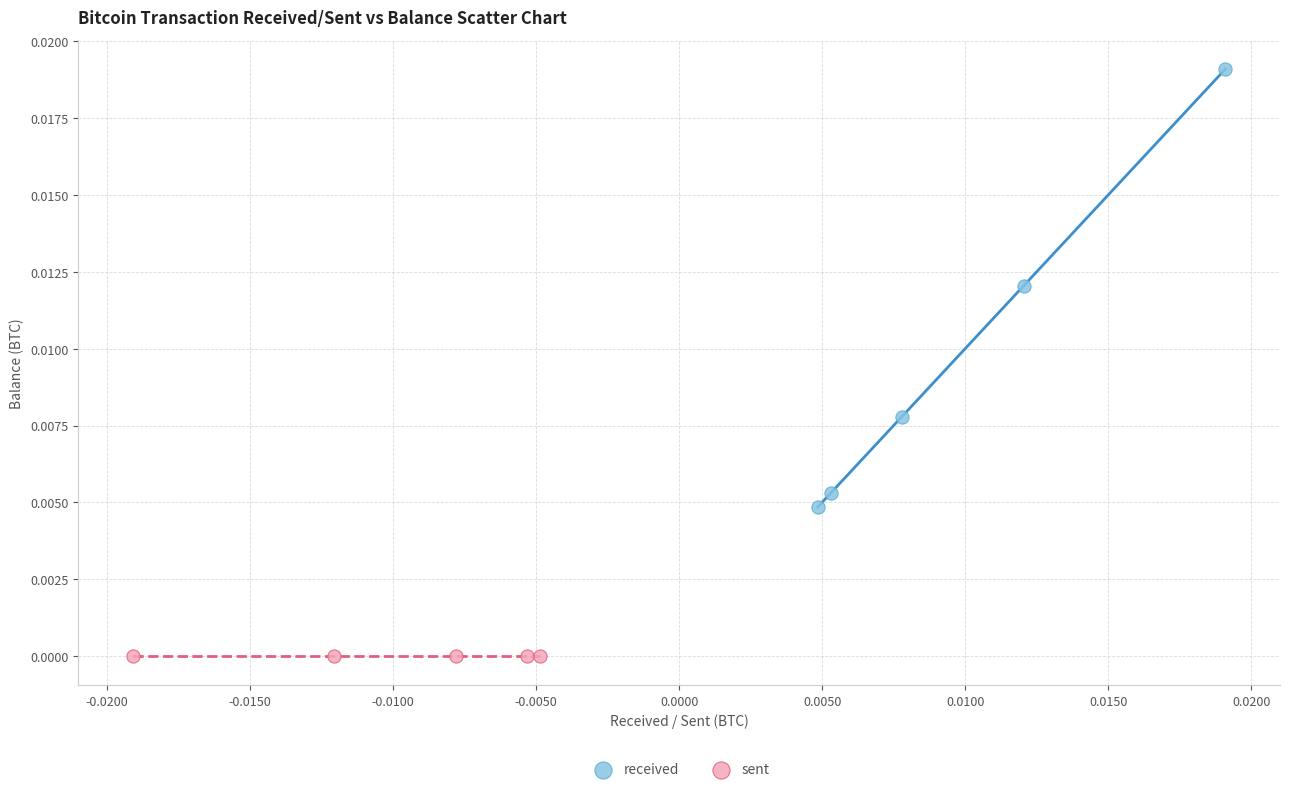

Which series contains the lowest Y value?

sent